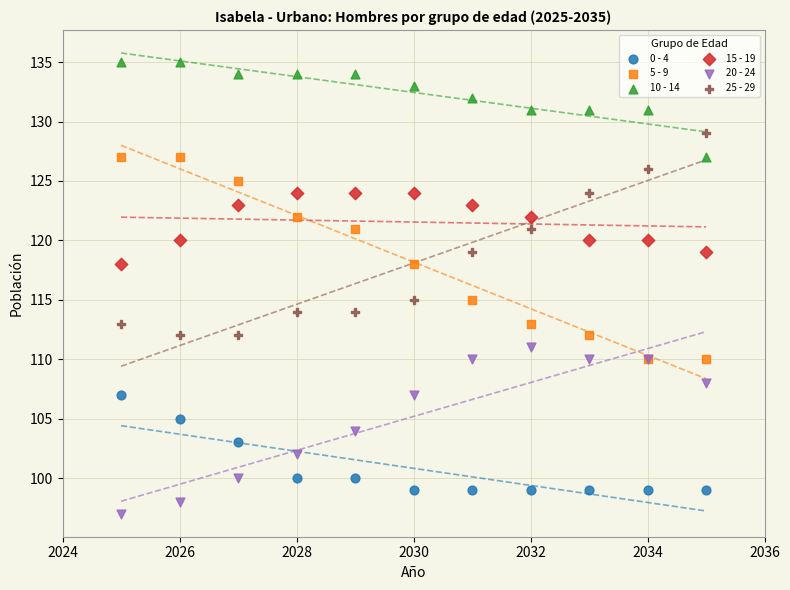

Which series contains the lowest Y value?

20 - 24